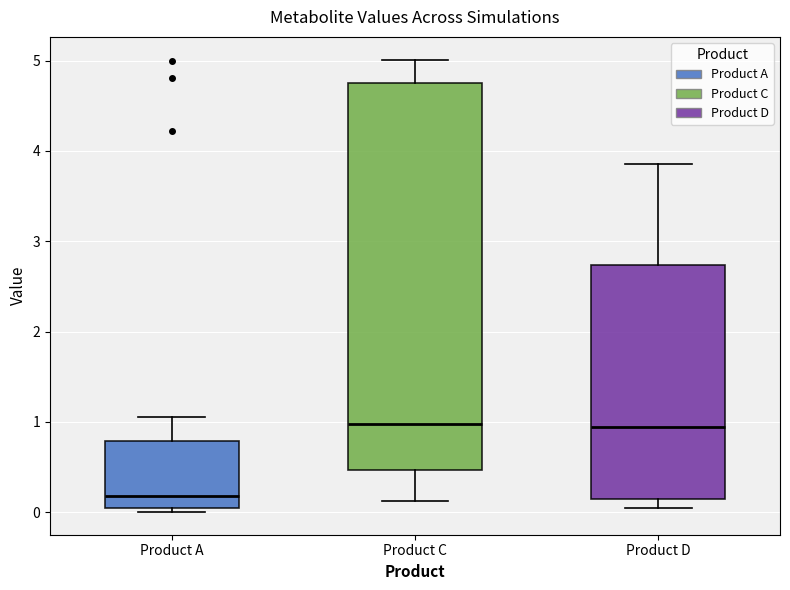

Reading left to right, read every box against the y-axis: the position of its median line, the range the box covers, and the ends of its whiskers. The values are not printed on the chart, so give them approximately, as read against the axis.

Product A: median 0.2, box 0.0 to 0.8, whiskers 0.0 (just below the box's lower edge) to 1.1
Product C: median 1.0, box 0.5 to 4.8, whiskers 0.1 to 5.0
Product D: median 0.9, box 0.1 to 2.7, whiskers 0.0 to 3.9